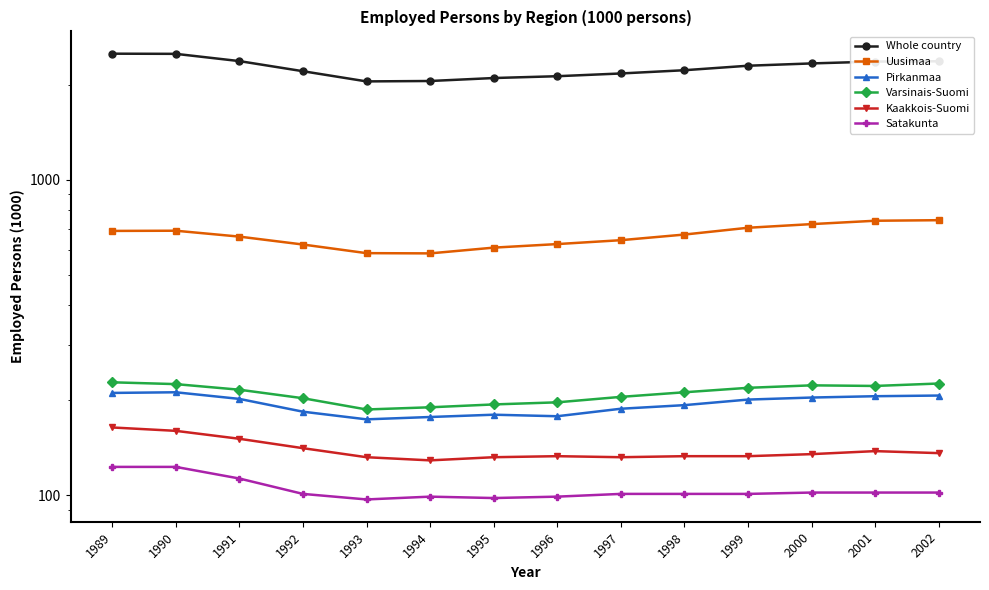

The value of Kaakkois-Suomi at 1990 is 160. True or false?

True